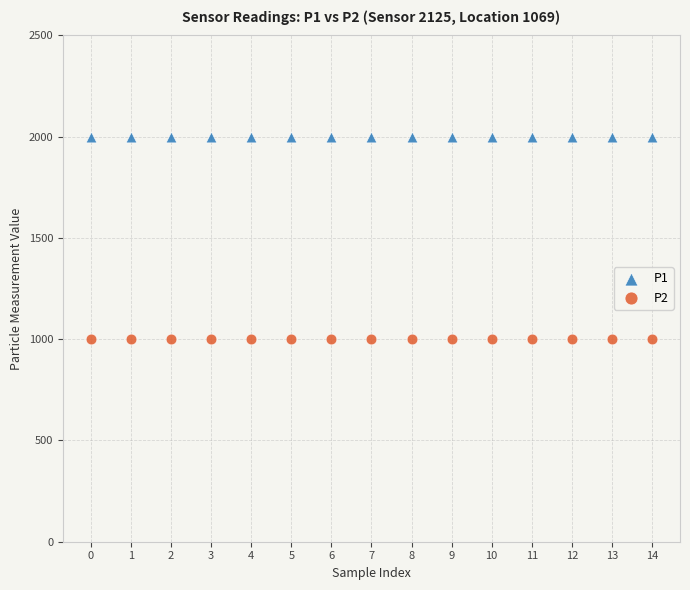

Which series reaches the minimum Y coordinate?

P2